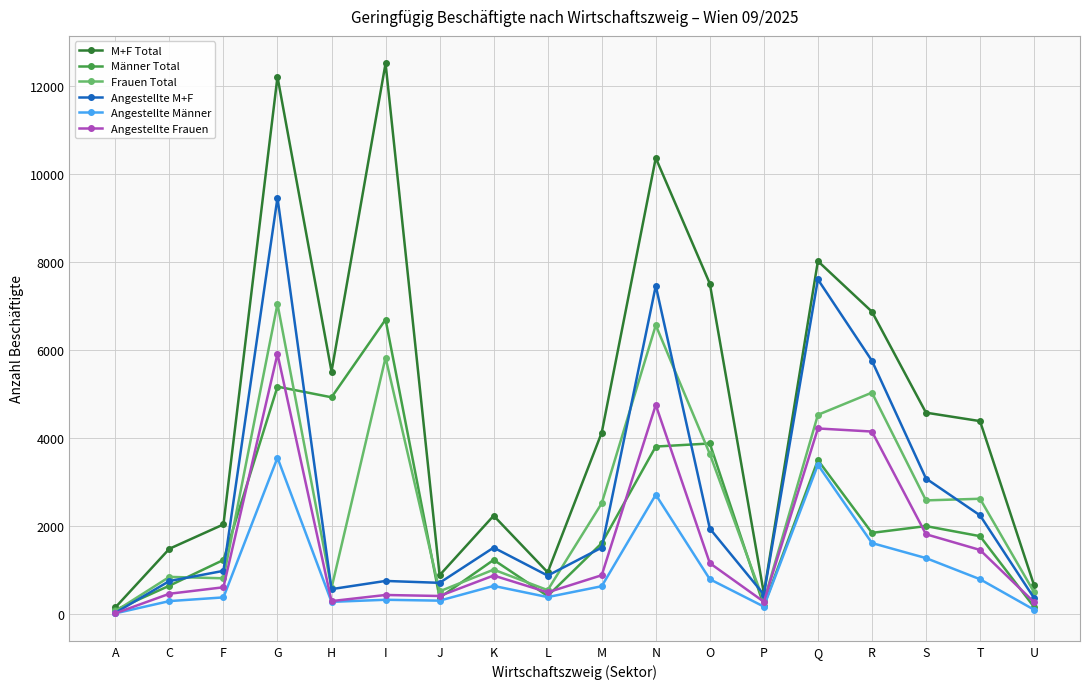

How many lines are shown in the chart?

6